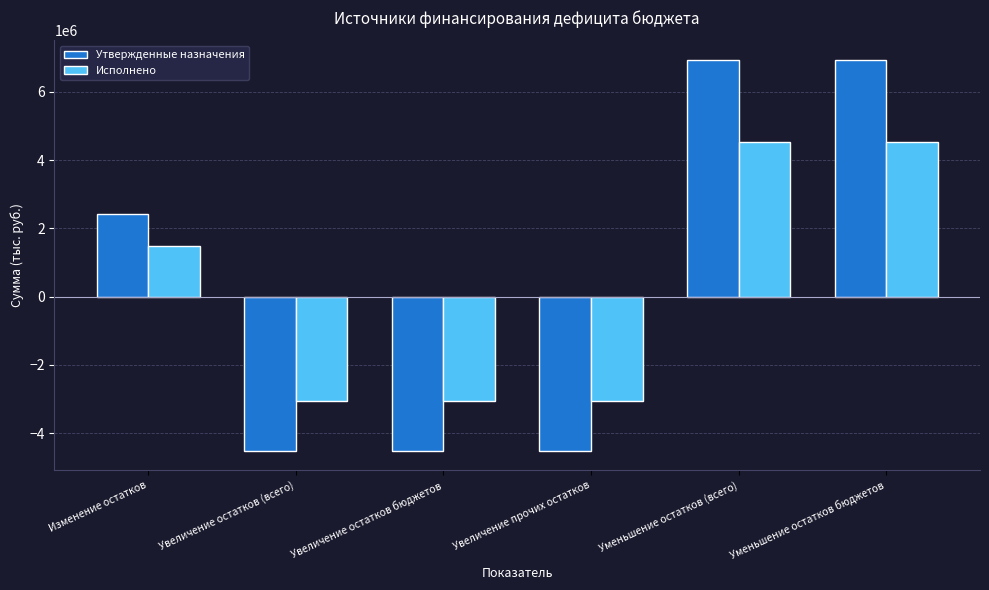

Reading left to right, list all the values displayed in this chart.

Утвержденные назначения: Изменение остатков=2423203.4	Увеличение остатков (всего)=-4514500.0	Увеличение остатков бюджетов=-4514500.0	Увеличение прочих остатков=-4514500.0	Уменьшение остатков (всего)=6937703.4	Уменьшение остатков бюджетов=6937703.4
Исполнено: Изменение остатков=1485516.5	Увеличение остатков (всего)=-3053728.2	Увеличение остатков бюджетов=-3053728.2	Увеличение прочих остатков=-3053728.2	Уменьшение остатков (всего)=4539244.6	Уменьшение остатков бюджетов=4539244.6